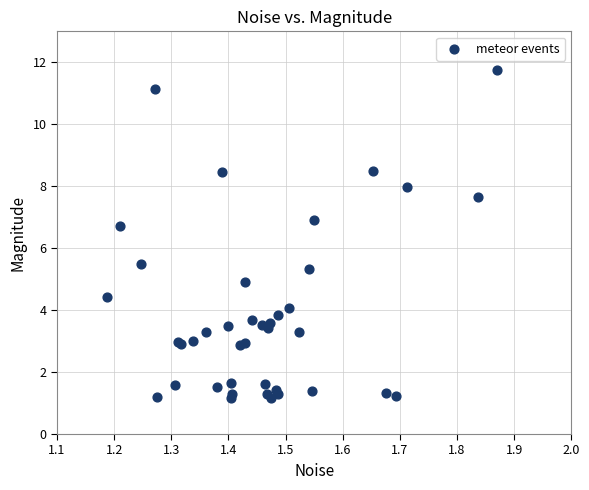

What Y value in the scatter plot is closest to 6?

5.5